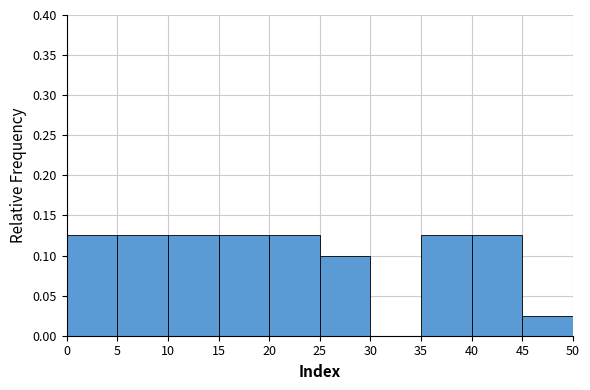

What is the height of the bar covering 0 to 5 on the x-axis? The values are not printed on the chart, so give them approximately, as read against the axis.

0.125